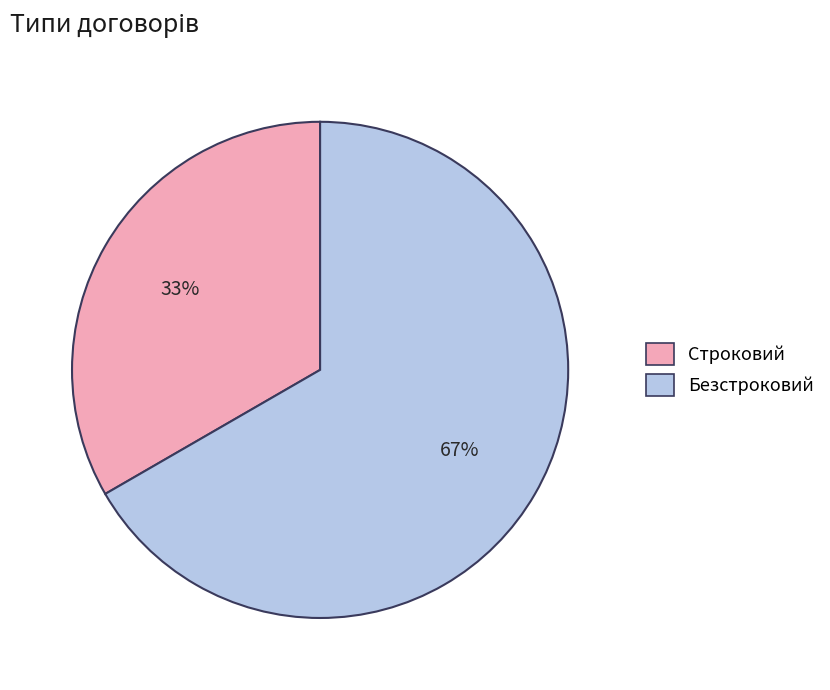

The Безстроковий slice represents 81% of the pie. True or false?

False